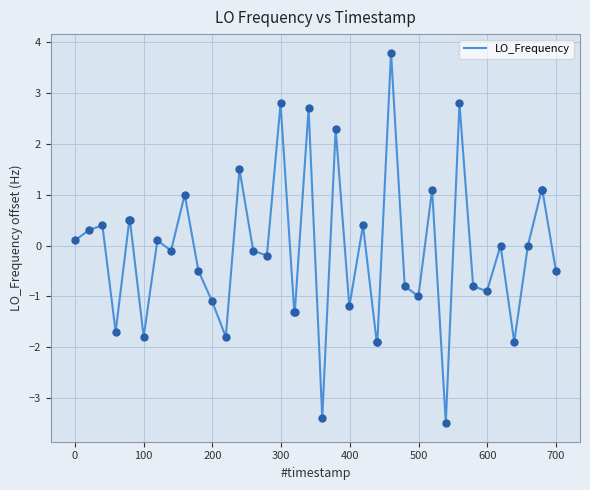

What is the difference between the maximum and minimum values?

7.3